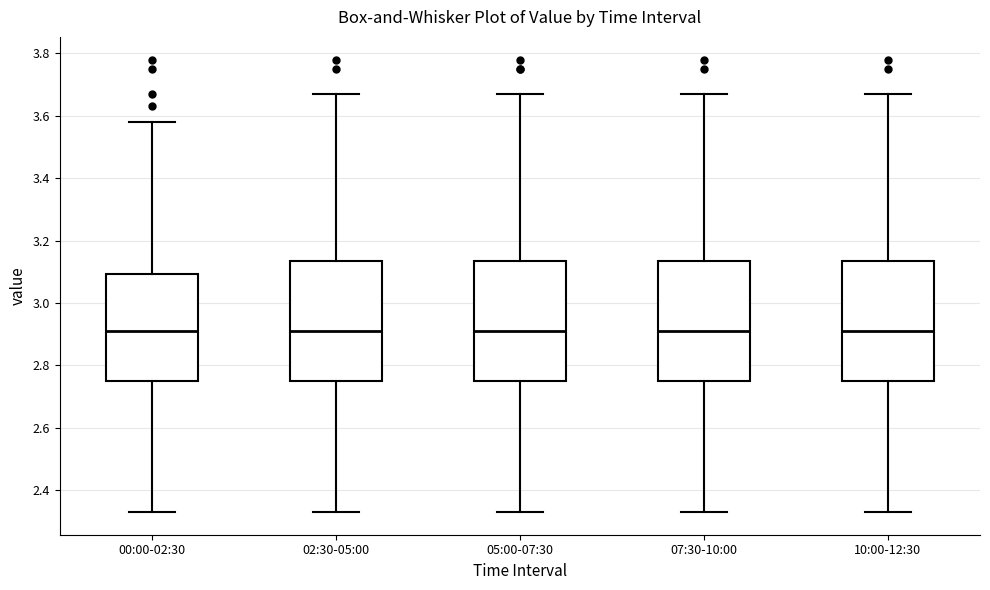

Where is the upper edge of the box for 07:30-10:00 on the y-axis? The values are not printed on the chart, so give them approximately, as read against the axis.

3.14